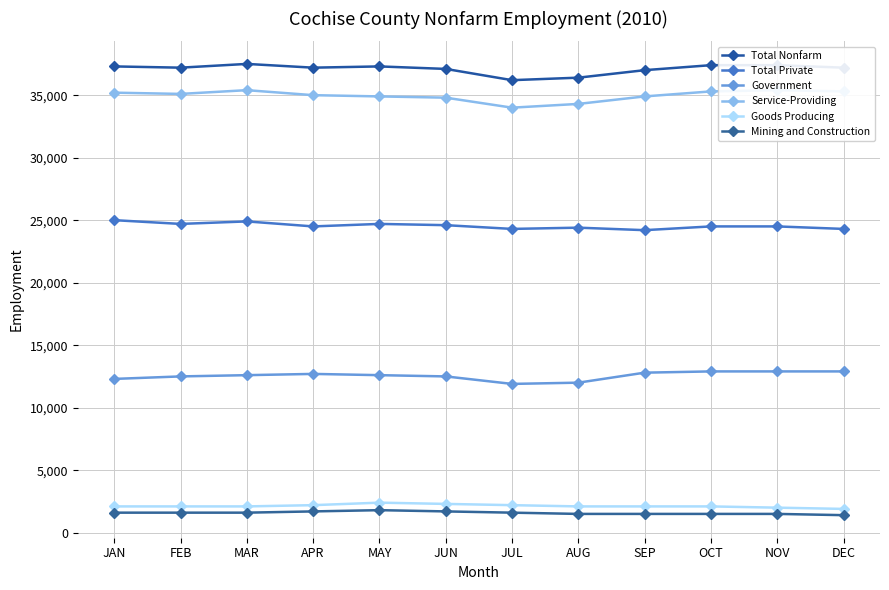

What is the minimum value shown in the chart?

1400